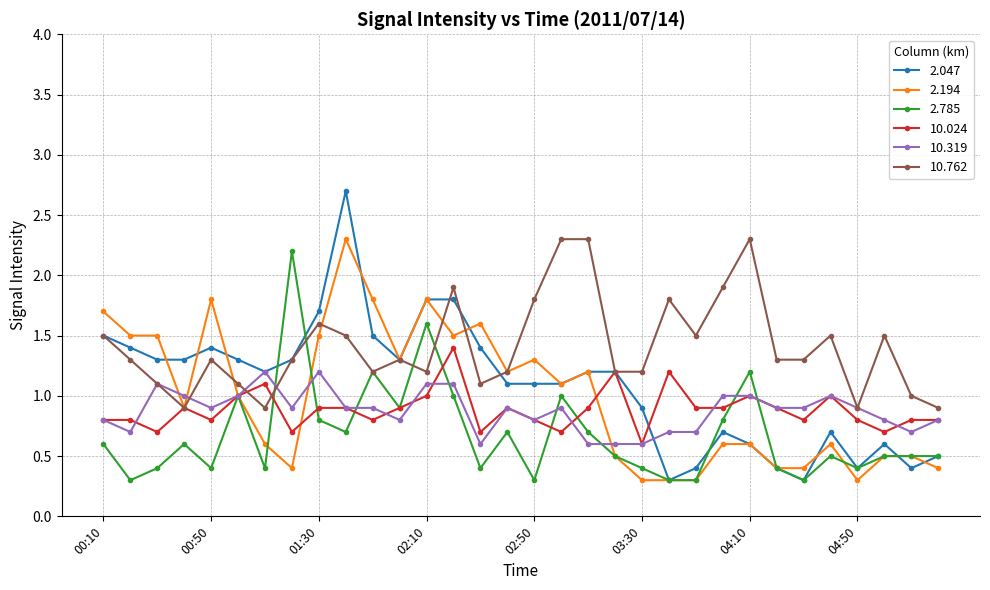

At how many categories does at least one series exceed 2?

5